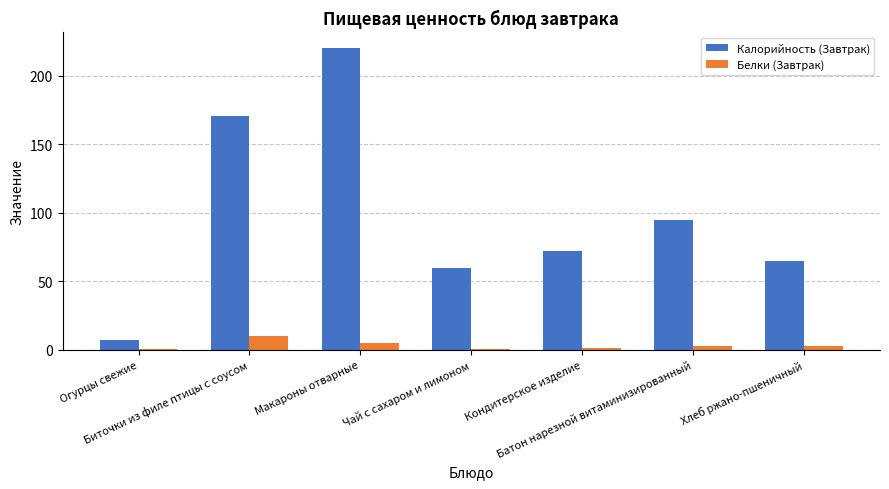

How many groups of bars are there?

7